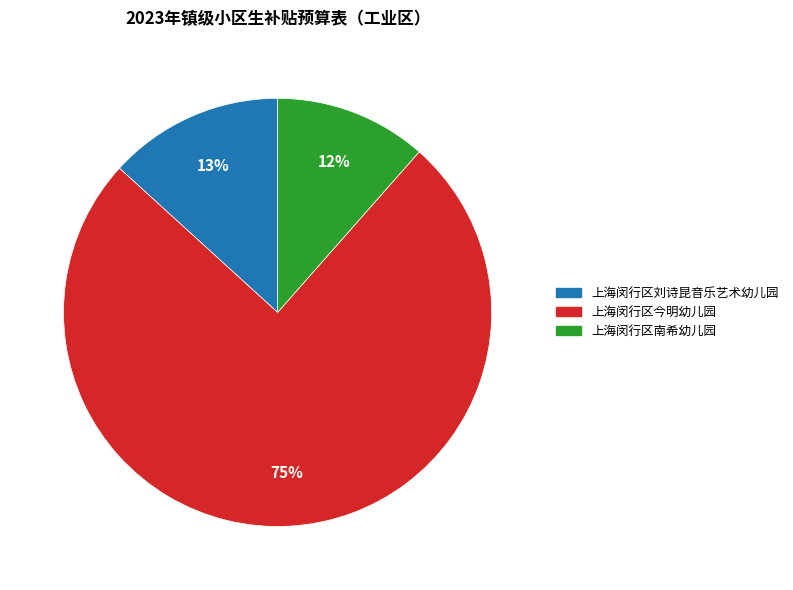

To the nearest percent, what is the combined percentage of 上海闵行区南希幼儿园 and 上海闵行区刘诗昆音乐艺术幼儿园?

25%